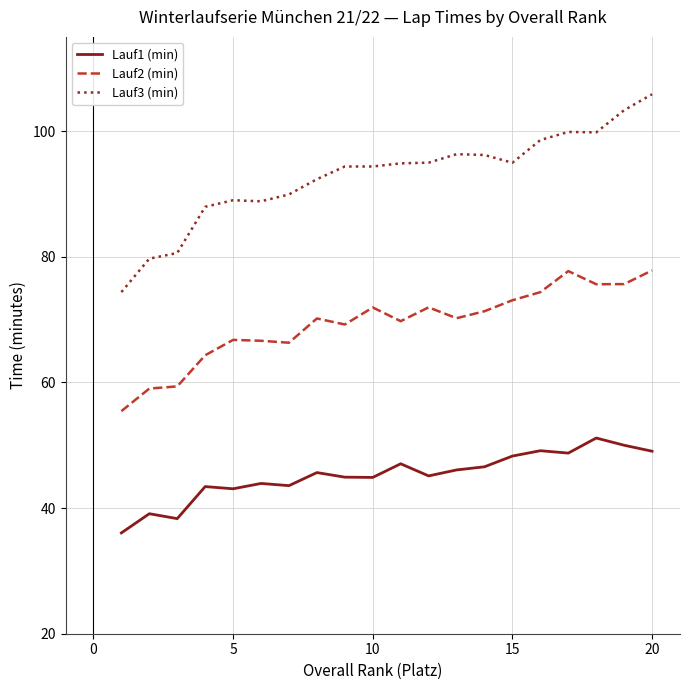

Which series has the largest range (max minus min)?

Lauf3 (min)